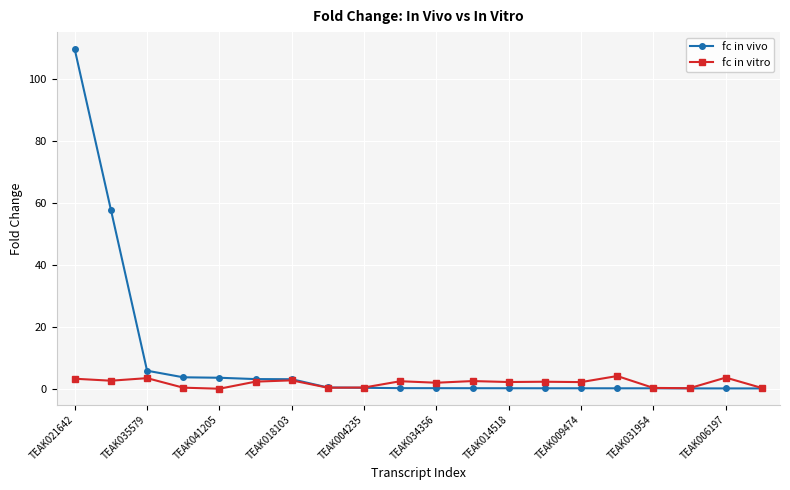

Which series has the largest range (max minus min)?

fc in vivo